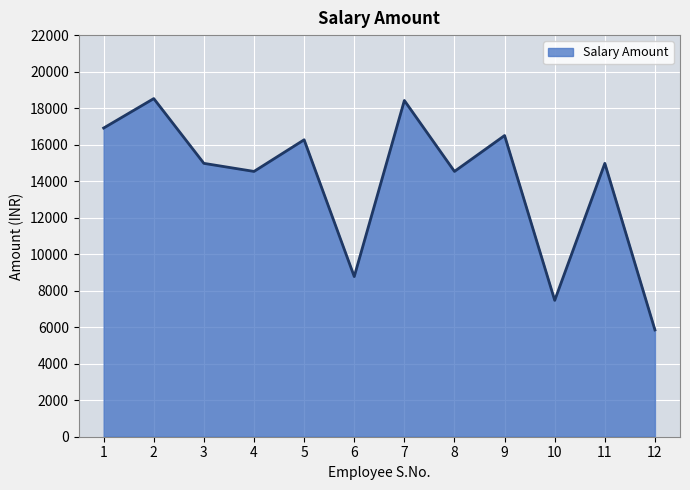

What is the difference between the values at 9 and 4?

1966